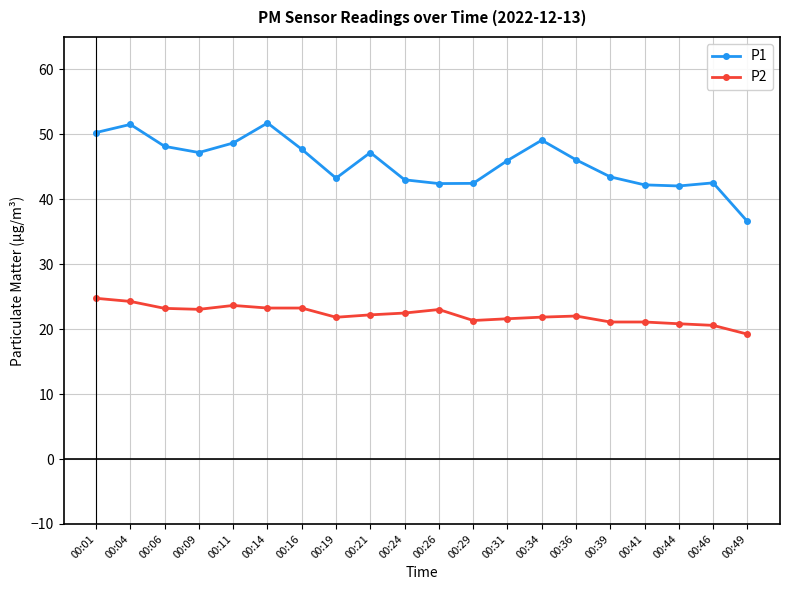

What is the value of the P1 point at the 2nd from the left?

51.5